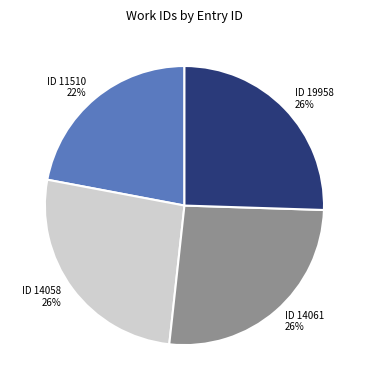

How many slices are in this pie chart?

4